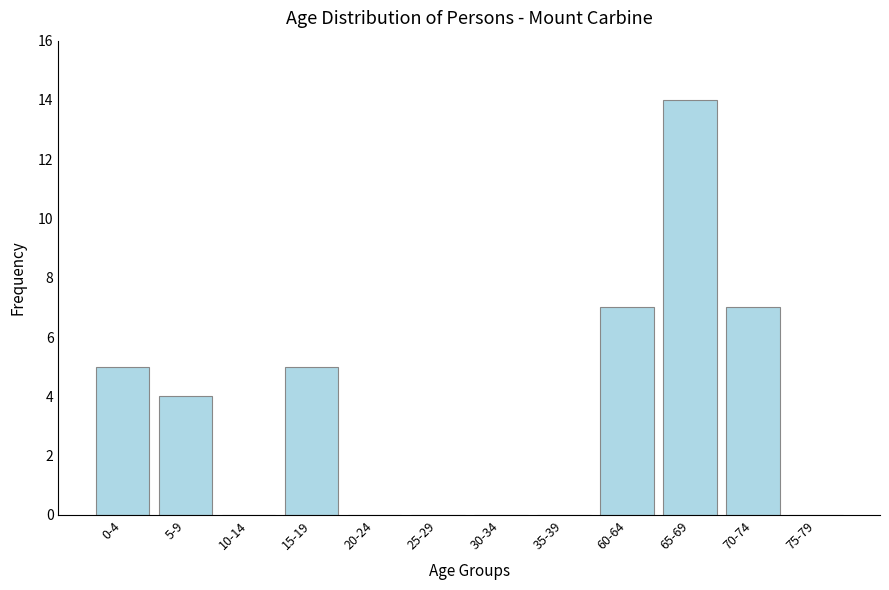

Reading left to right, transcribe all the data shown in this chart.

0-4=5	5-9=4	10-14=0	15-19=5	20-24=0	25-29=0	30-34=0	35-39=0	60-64=7	65-69=14	70-74=7	75-79=0